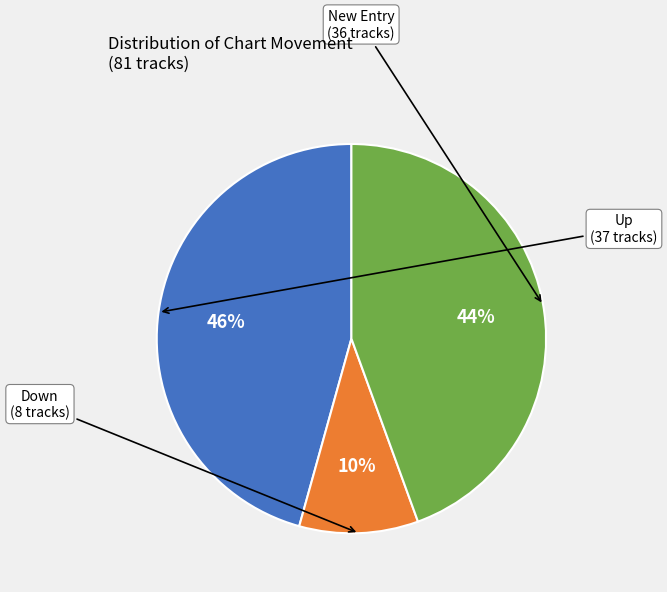

To the nearest percent, what is the difference between the largest and smallest slice percentages?

36%